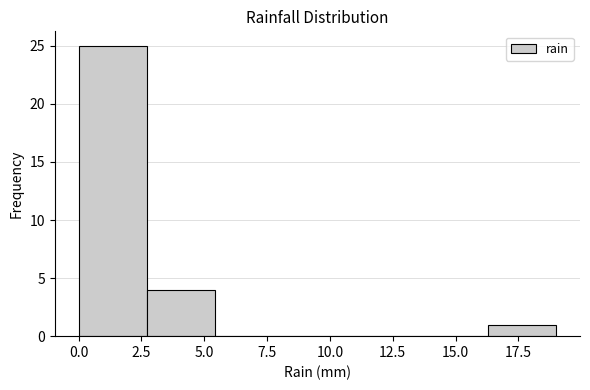

How tall is the bar that spans 0.0 to 2.5 on the x-axis? Neither the bar edges nor the heights are printed on the chart, so give them approximately, as read against the axes.

25